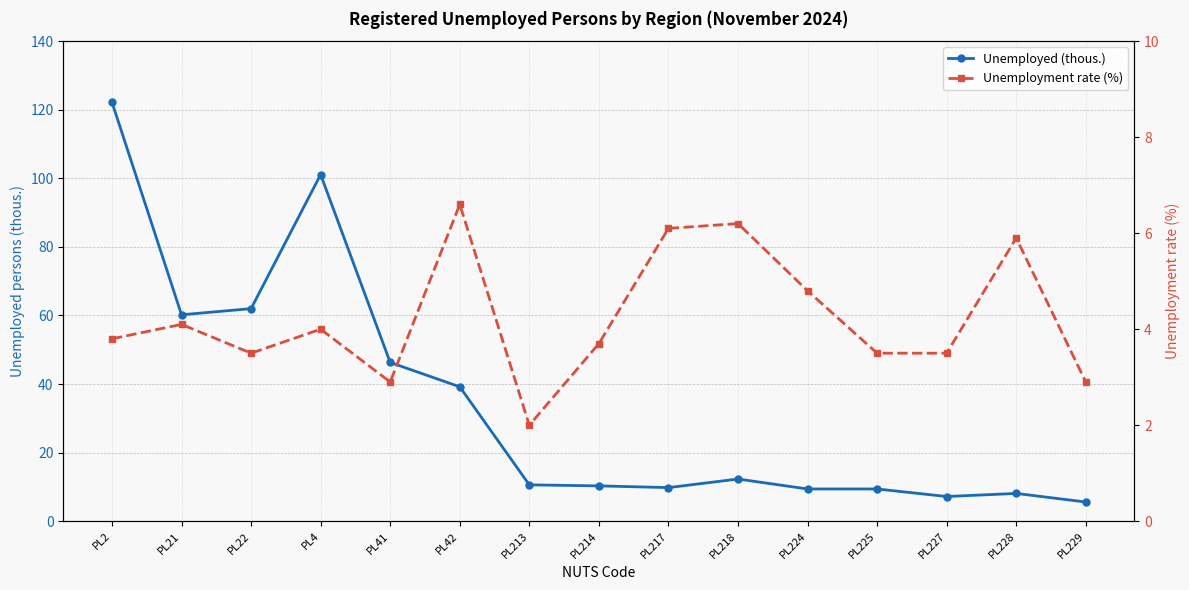

At which label does Unemployment rate (%) first exceed 3?

PL2